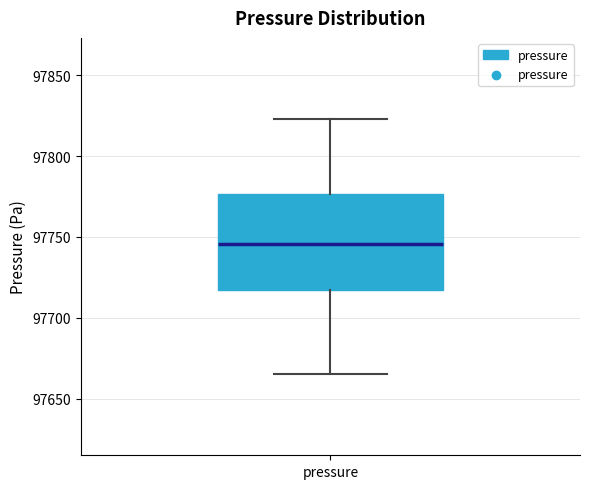

Transcribe this box plot: give where the median line is, the range the box spans, and where the two whiskers end, as read against the y-axis. The values are not printed on the chart, so give them approximately, as read against the axis.

median 97745, box 97715 to 97775, whiskers 97665 to 97825